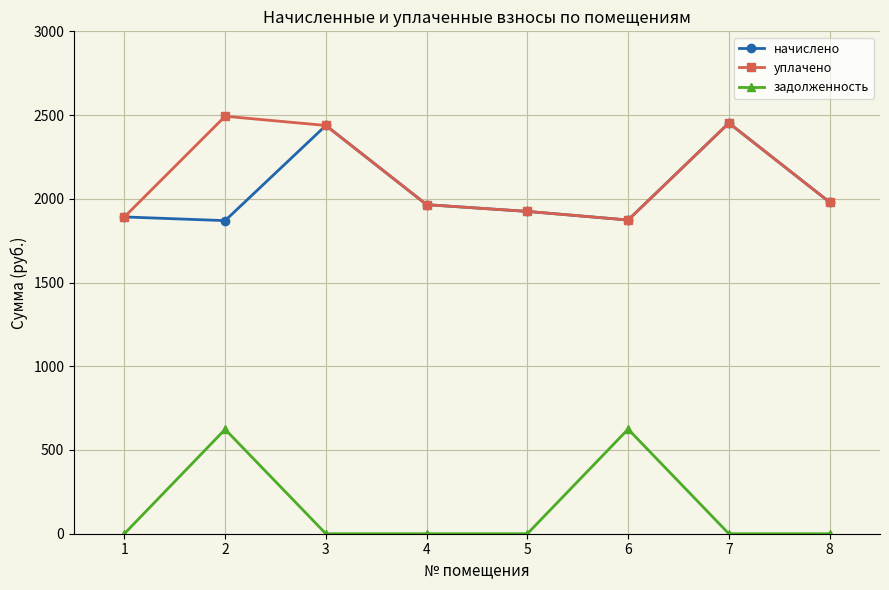

True or false: задолженность has more than 0 interior local peaks.

True